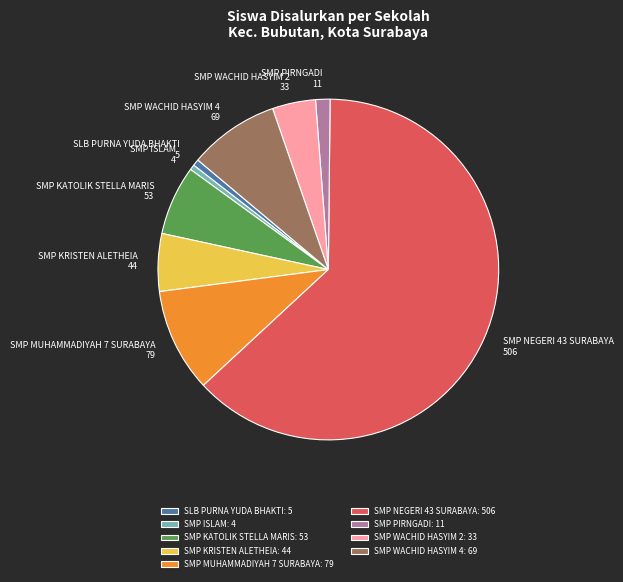

Which category accounts for the majority?

SMP NEGERI 43 SURABAYA